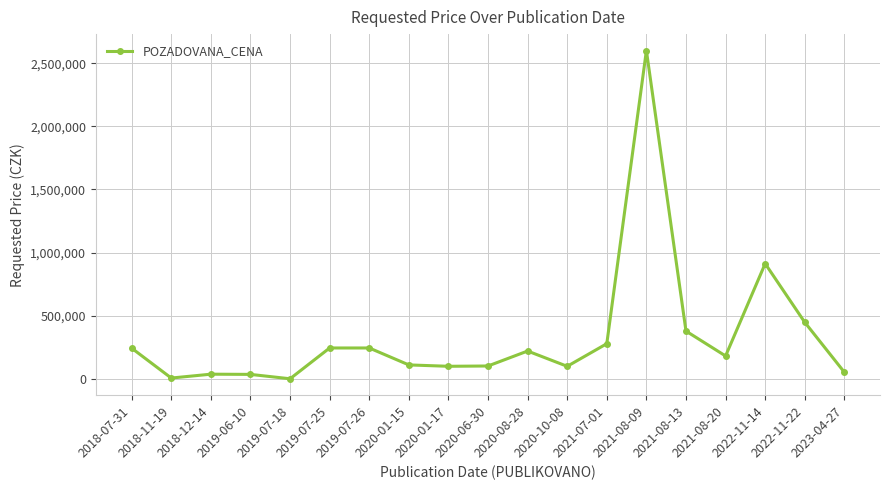

At which label is the value closest to 1300140?

2022-11-14